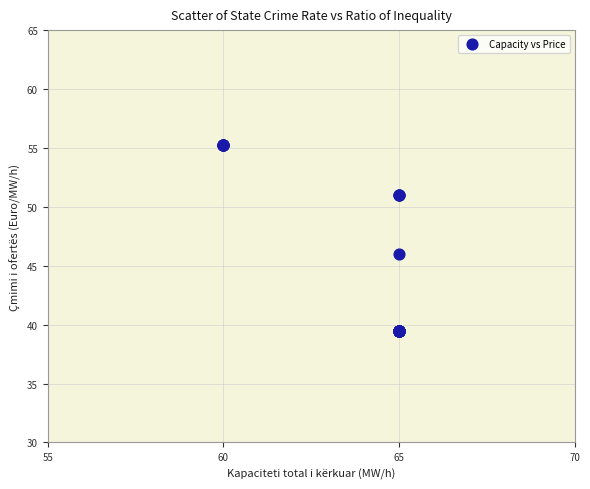

What Y value in the scatter plot is closest to 47?

46.0